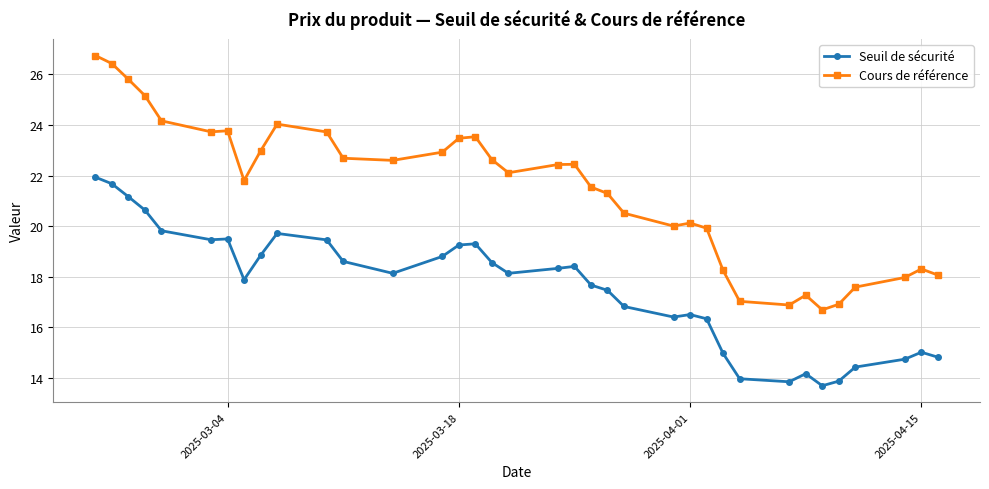

Which series has the largest total across all categories?

Cours de référence